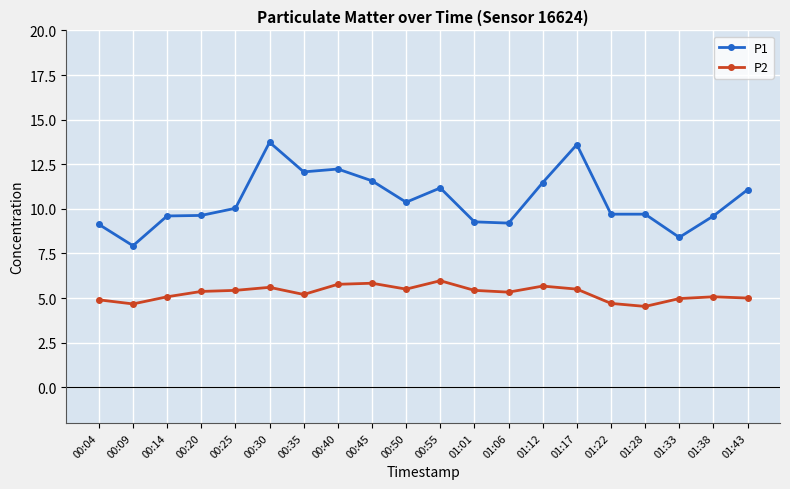

What is the difference between the maximum and minimum values in the P1 series?

5.8